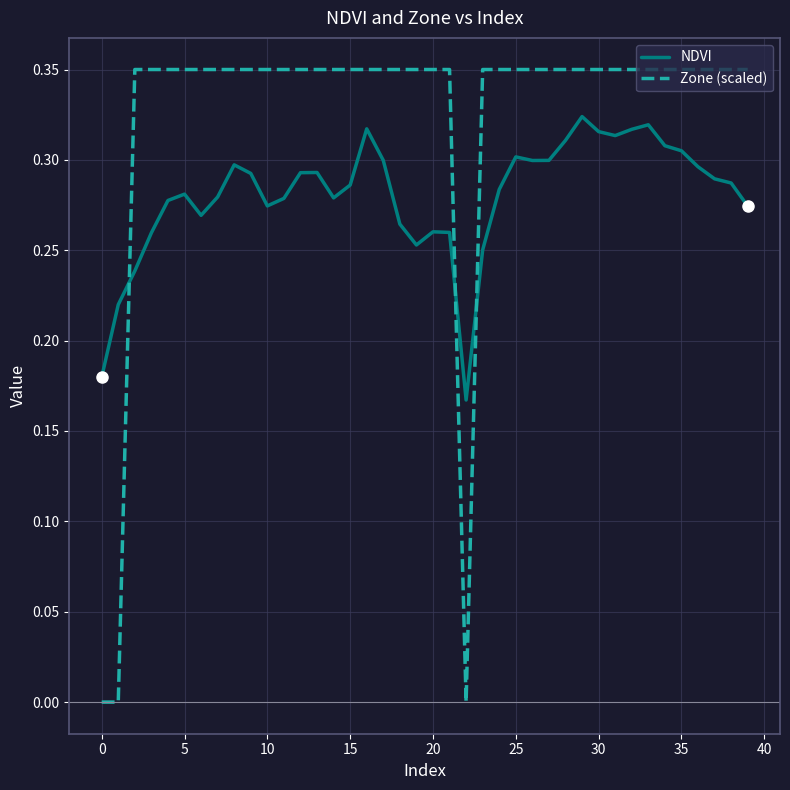

True or false: NDVI has more than 0 points higher than both neighbors.

True